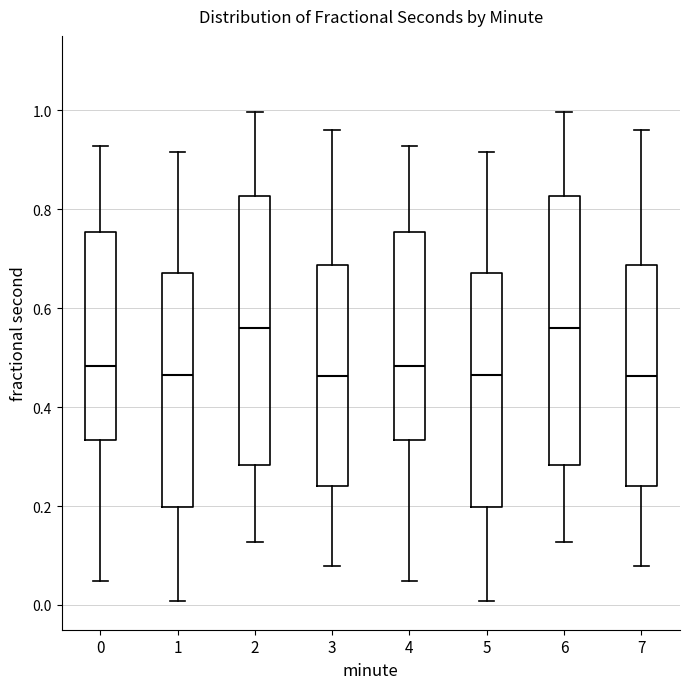

Reading left to right, transcribe this box plot: for each box, give where its median line is, the range the box spans, and where its two whiskers end, as read against the y-axis. The values are not printed on the chart, so give them approximately, as read against the axis.

0: median 0.48, box 0.34 to 0.76, whiskers 0.04 to 0.92
1: median 0.46, box 0.20 to 0.68, whiskers 0.00 to 0.92
2: median 0.56, box 0.28 to 0.82, whiskers 0.12 to 1.00
3: median 0.46, box 0.24 to 0.68, whiskers 0.08 to 0.96
4: median 0.48, box 0.34 to 0.76, whiskers 0.04 to 0.92
5: median 0.46, box 0.20 to 0.68, whiskers 0.00 to 0.92
6: median 0.56, box 0.28 to 0.82, whiskers 0.12 to 1.00
7: median 0.46, box 0.24 to 0.68, whiskers 0.08 to 0.96